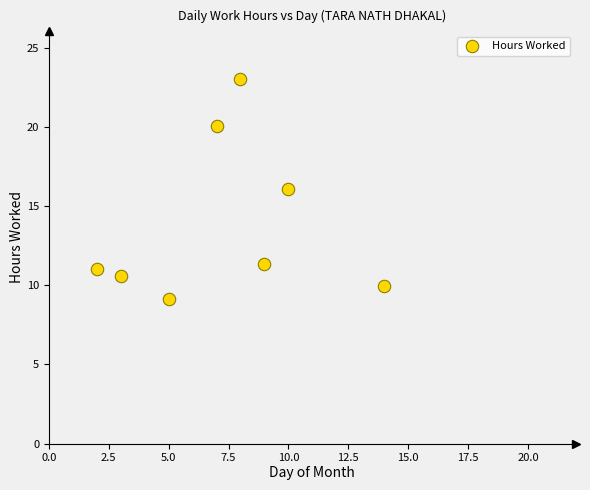

What is the range of Y values (max minus min)?

14.0